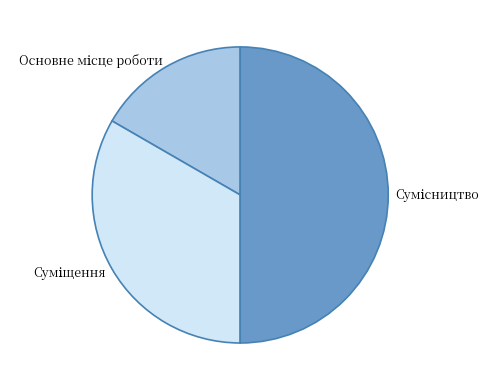

How many segments does this pie chart have?

3